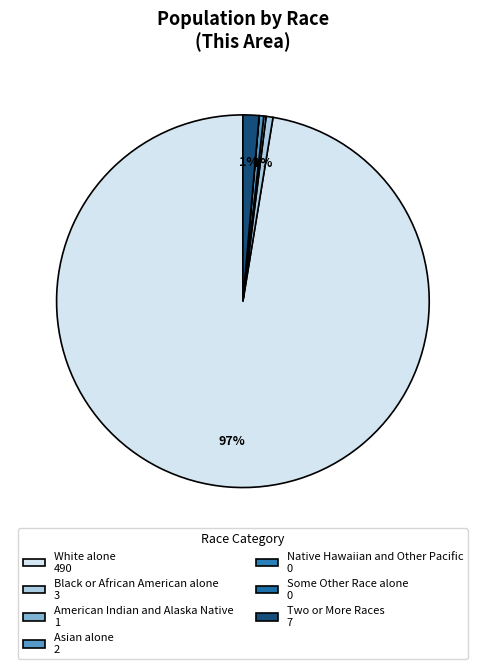

How much of the chart is everything except Some Other Race alone?

100.0%